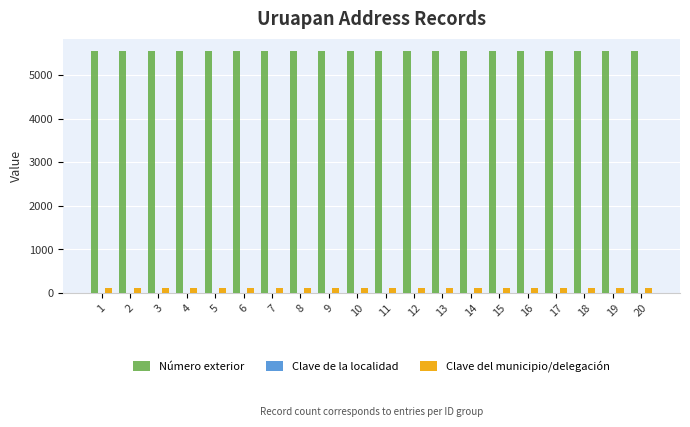

Reading left to right, transcribe all the data shown in this chart.

Número exterior: 5555	5555	5555	5555	5555	5555	5555	5555	5555	5555	5555	5555	5555	5555	5555	5556	5555	5555	5556	5555
Clave de la localidad: 1	1	1	1	1	1	1	1	1	1	1	1	1	1	1	1	1	1	1	1
Clave del municipio/delegación: 103	103	103	103	103	103	103	103	103	103	103	103	103	103	103	103	103	103	103	103